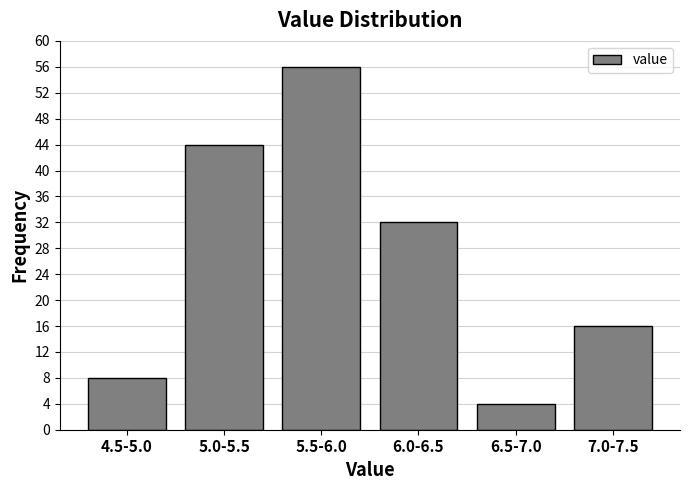

Reading left to right, extract all data points from this chart.

4.5-5.0=8	5.0-5.5=44	5.5-6.0=56	6.0-6.5=32	6.5-7.0=4	7.0-7.5=16